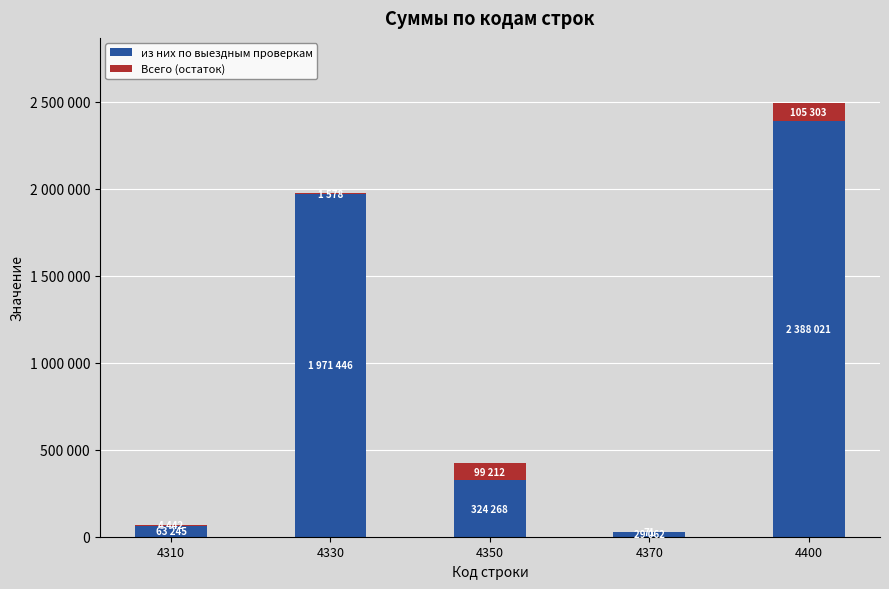

What value does the из них по выездным проверкам series have at 4330?

1971446